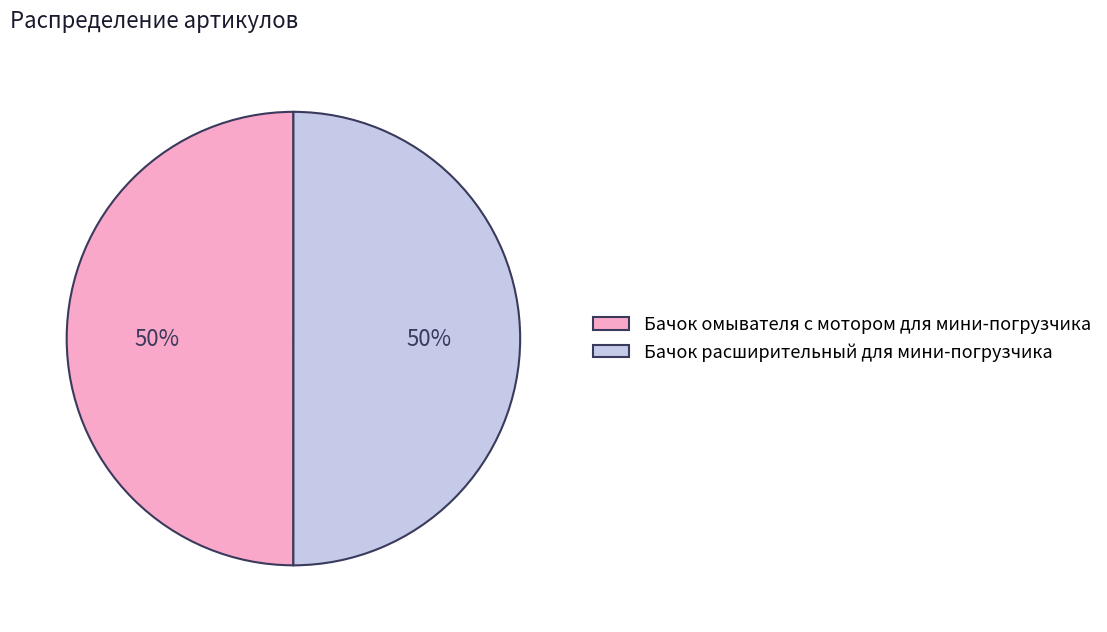

Do Бачок расширительный для мини-погрузчика and Бачок омывателя с мотором для мини-погрузчика together represent more than half of the pie?

Yes